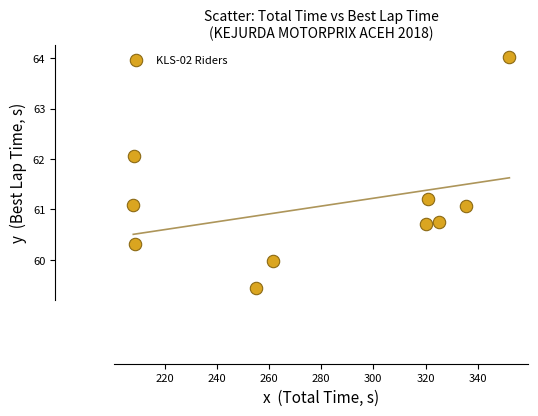

What is the range of X values (max minus min)?

144.1